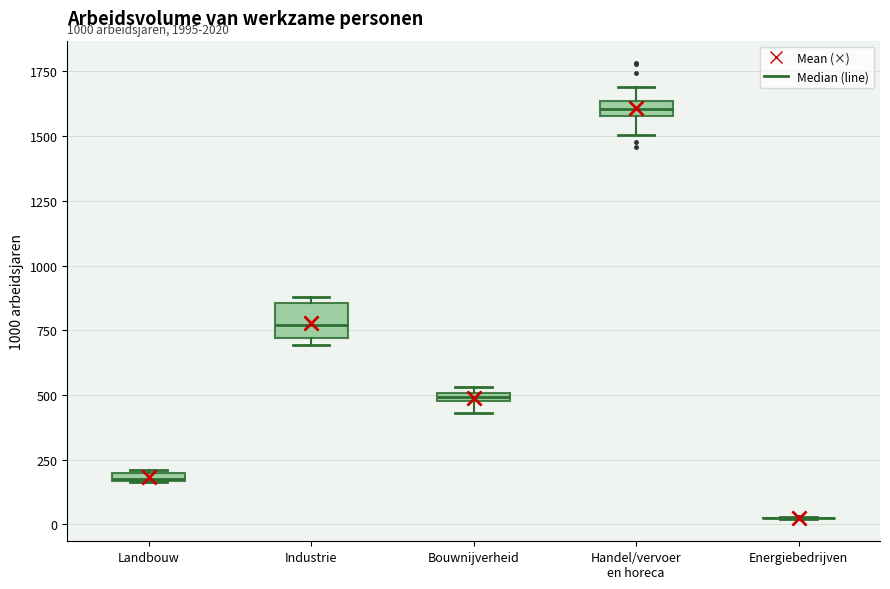

Which box is the tallest, from its lower edge to its upper edge?

Industrie